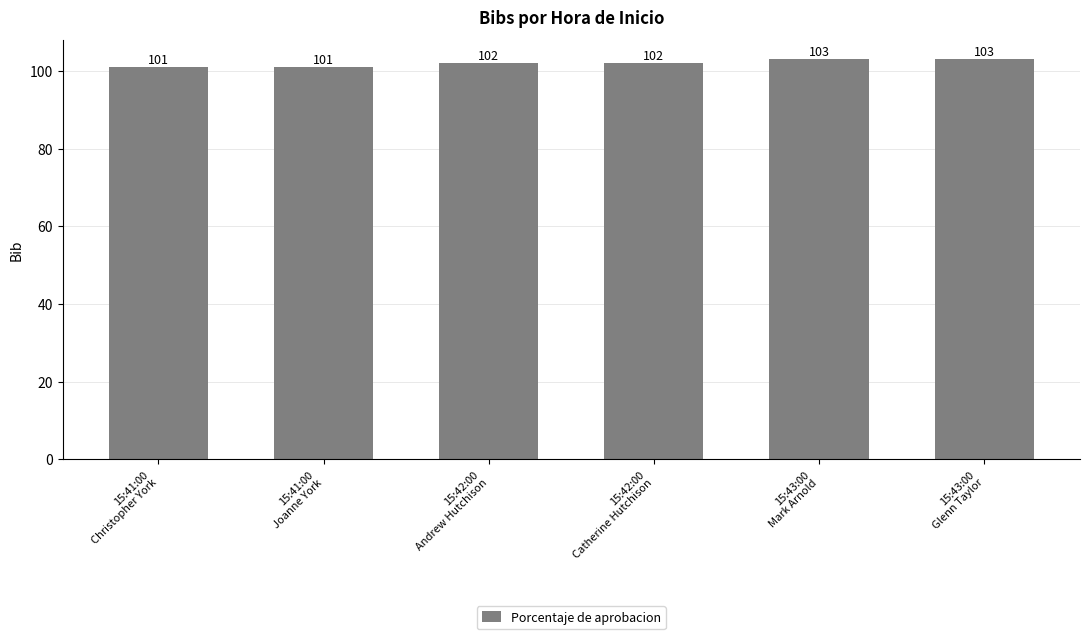

Which has a higher value, 15:42:00
Andrew Hutchison or 15:43:00
Mark Arnold?

15:43:00
Mark Arnold